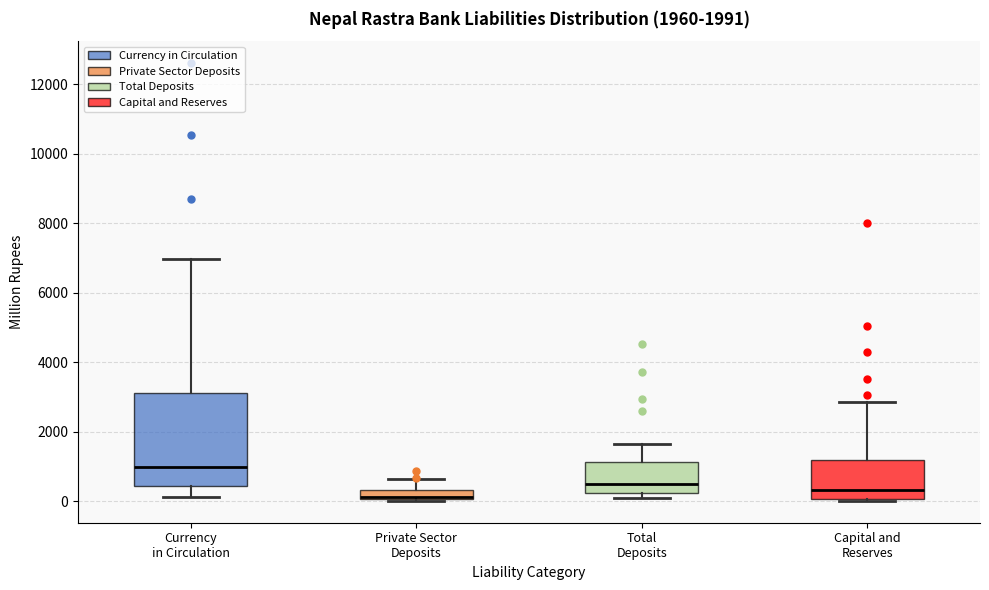

Comparing the boxes themselves (not the whiskers), which one is the tallest?

Currency in Circulation